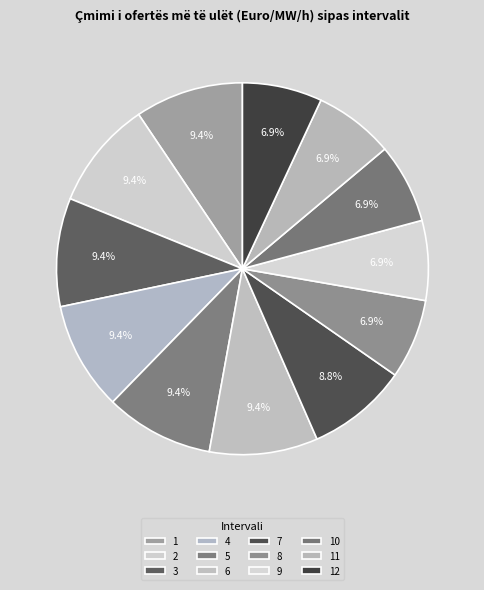

How many slices are in this pie chart?

12